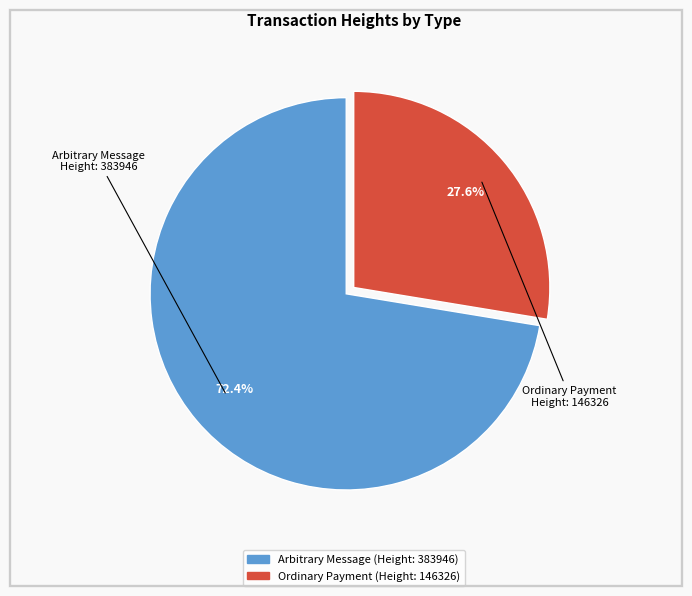

Combined, what portion of the pie is Ordinary Payment and Arbitrary Message?

100.0%